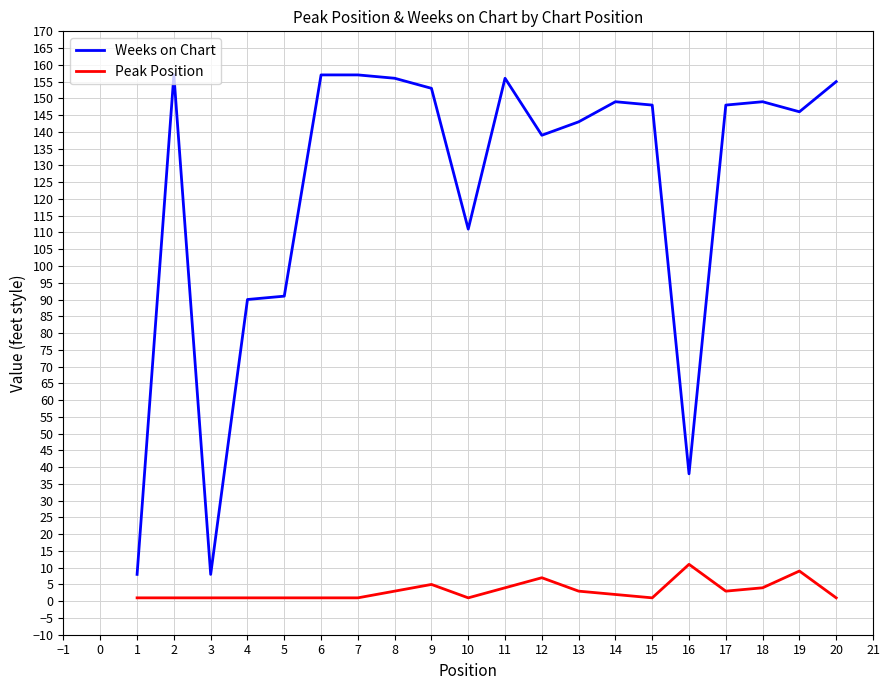

Is it true that Weeks on Chart equals 75 at 6?

False